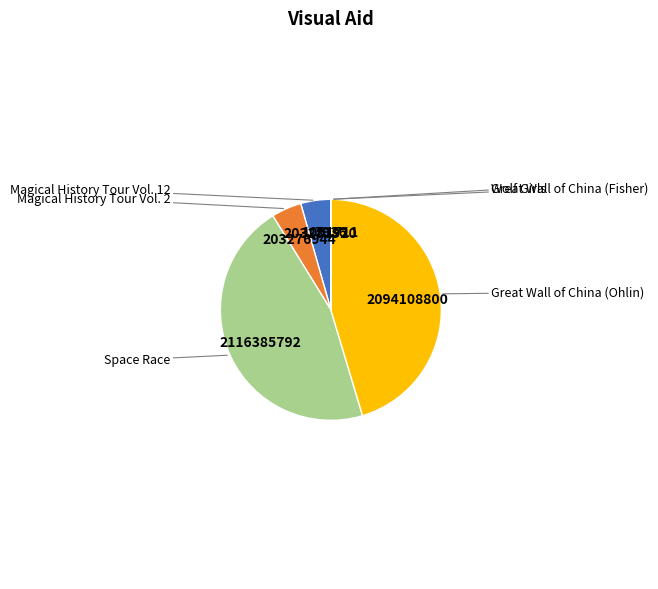

Does any single category account for the majority?

No